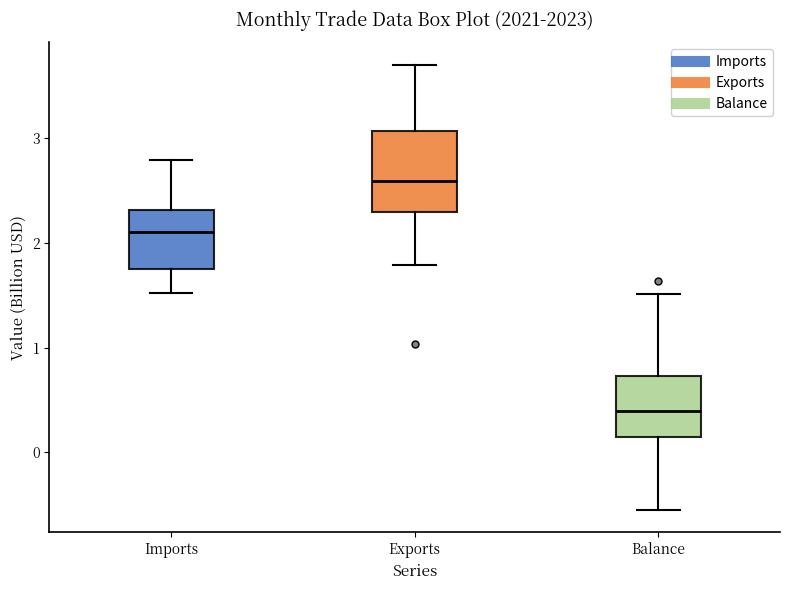

Reading left to right, read every box against the y-axis: the position of its median line, the range the box covers, and the ends of its whiskers. The values are not printed on the chart, so give them approximately, as read against the axis.

Imports: median 2.1, box 1.7 to 2.3, whiskers 1.5 to 2.8
Exports: median 2.6, box 2.3 to 3.1, whiskers 1.8 to 3.7
Balance: median 0.4, box 0.1 to 0.7, whiskers -0.6 to 1.5